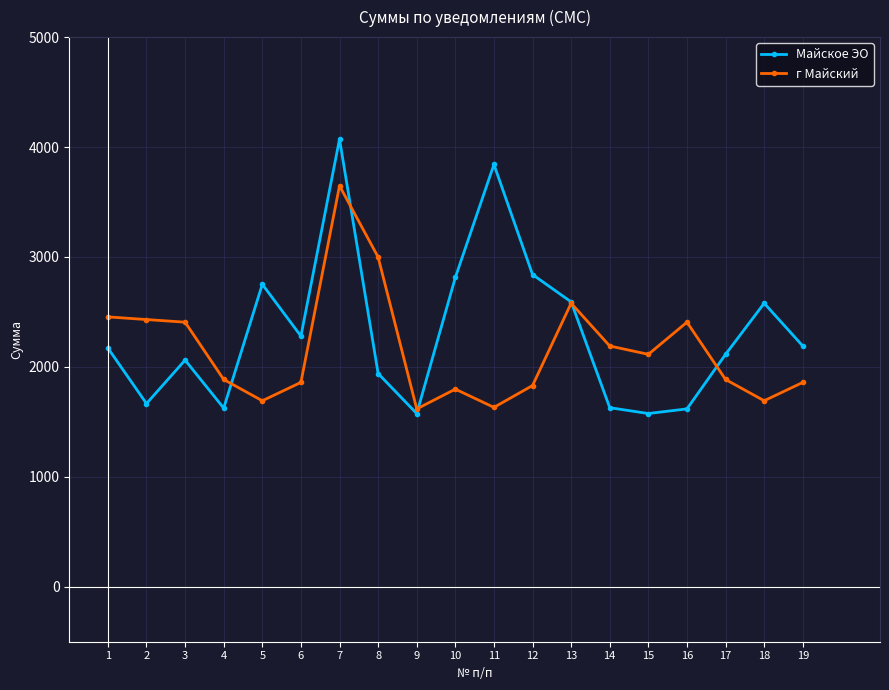

What is the value of the Майское ЭО point at the 1st from the left?

2171.4